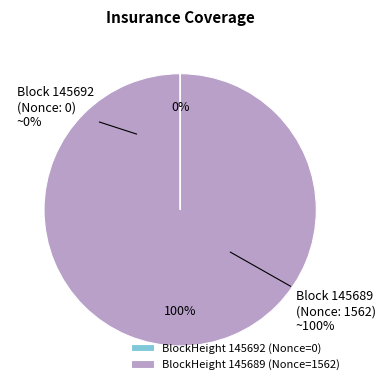

To the nearest percent, what is the difference between the largest and smallest slice percentages?

100%